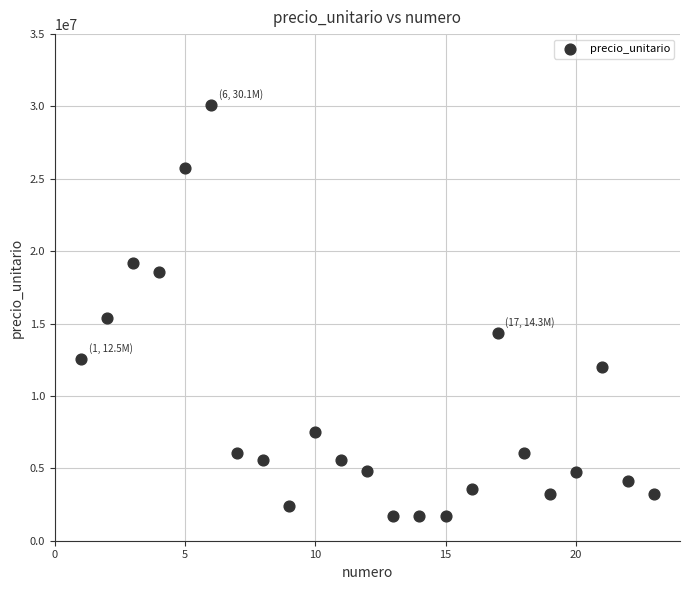

What is the range of Y values (max minus min)?

28368000